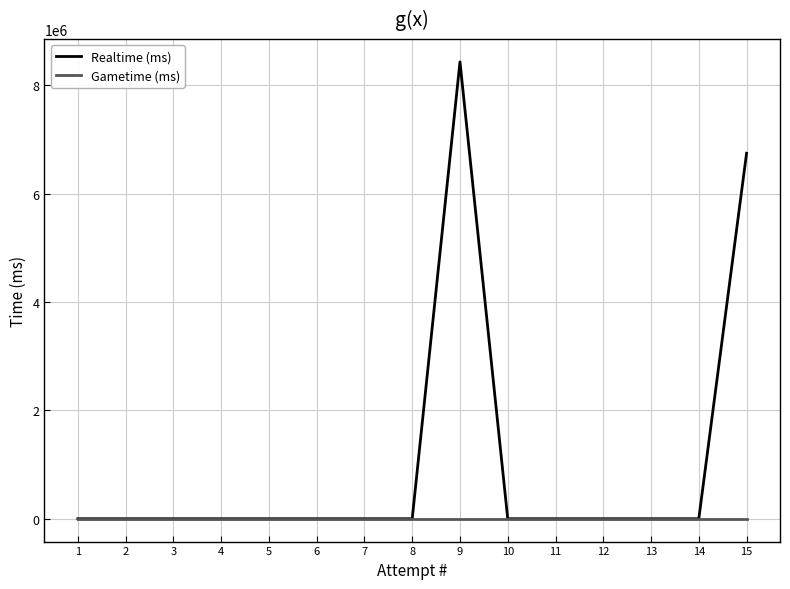

Is it true that Gametime (ms) equals 0 at 9?

True